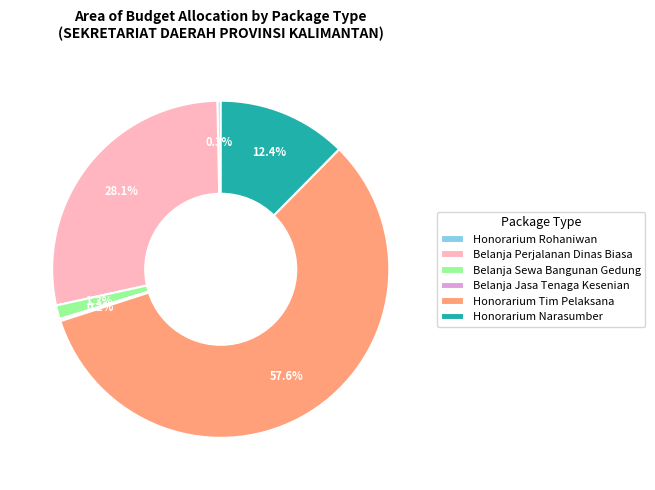

What percentage is NOT represented by Honorarium Rohaniwan?

99.7%